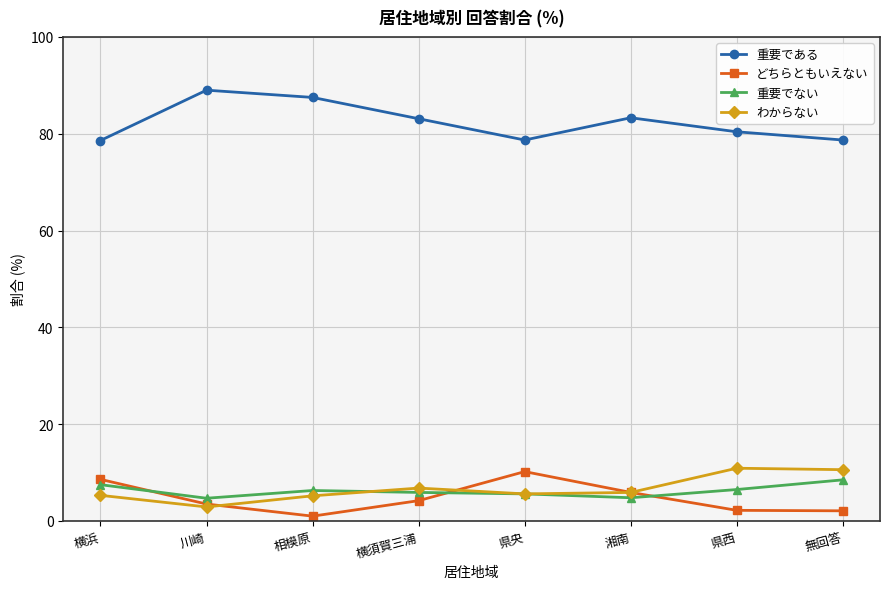

Rank the series at 県西 from highest to lowest value.

重要である, わからない, 重要でない, どちらともいえない